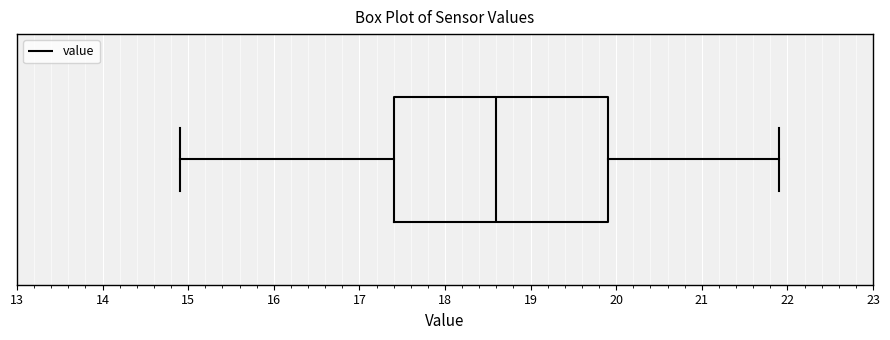

Transcribe this box plot: give where the median line is, the range the box spans, and where the two whiskers end, as read against the x-axis. The values are not printed on the chart, so give them approximately, as read against the axis.

median 18.6, box 17.4 to 19.9, whiskers 14.9 to 21.9